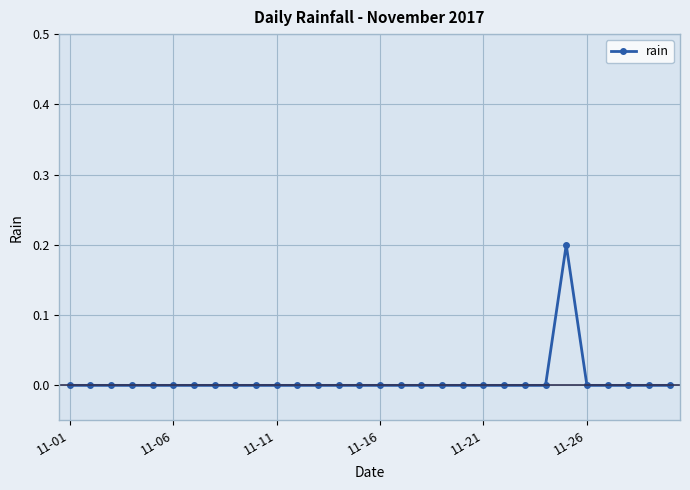

How many series are shown in this chart?

1